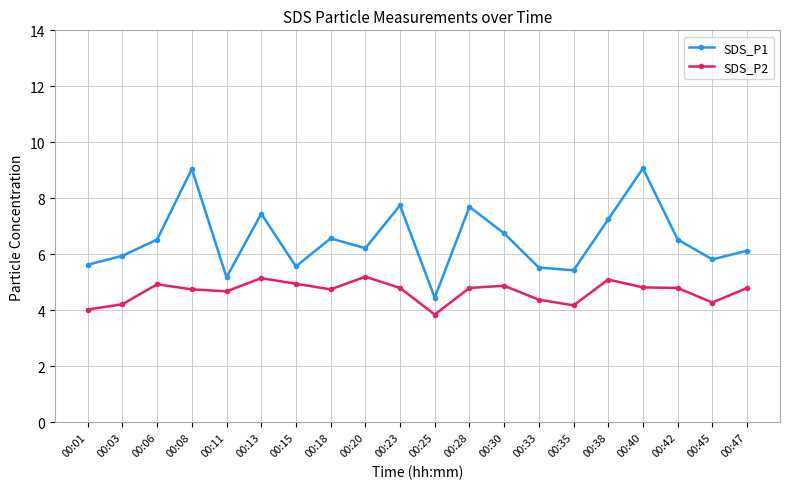

What is the value of the SDS_P1 point at the 6th from the left?

7.5